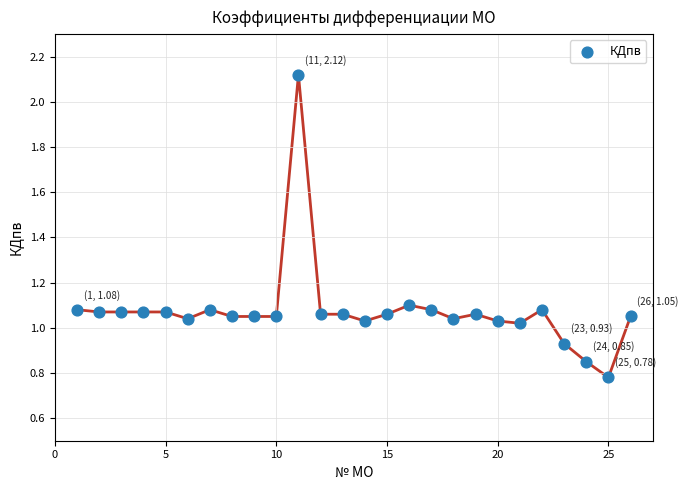

What is the range of X values (max minus min)?

25.0